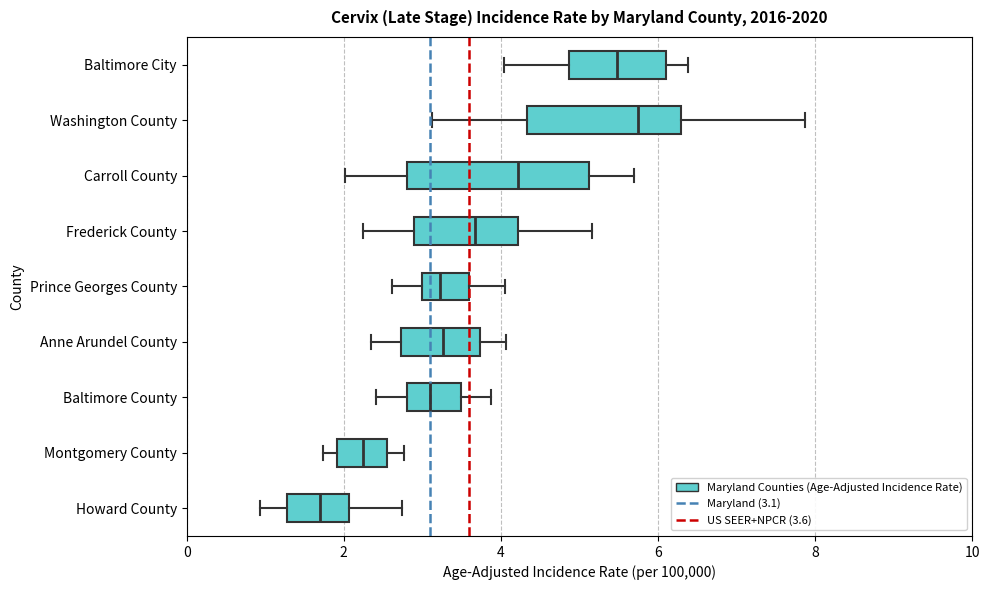

Which box has the furthest to the right median line?

Washington County